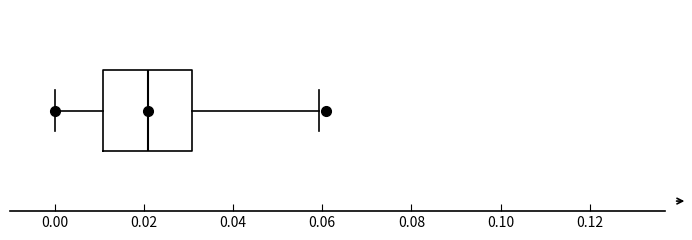

Read this box plot against the x-axis: the position of the median line, the range covered by the box, and the ends of both whiskers. The values are not printed on the chart, so give them approximately, as read against the axis.

median 0.02, box 0.01 to 0.03, whiskers 0.00 to 0.06